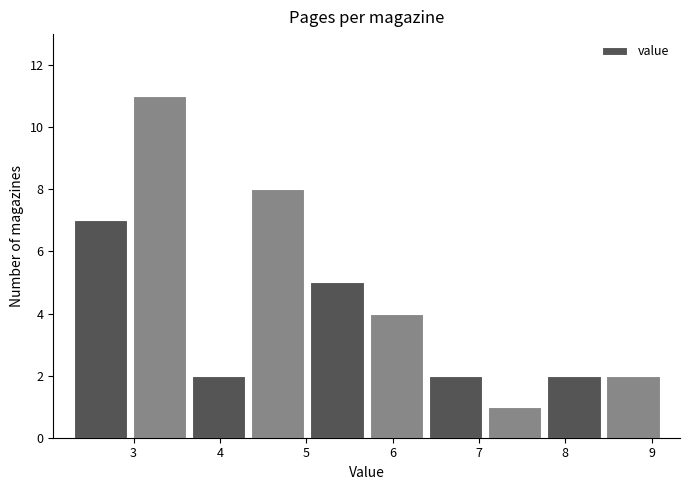

Reading left to right, transcribe this chart: for each bar, give the range it covers on the x-axis and its height. Neither the bar edges nor the heights are printed on the chart, so give them approximately, as read against the axes.

2.3 to 3.0: 7
3.0 to 3.6: 11
3.6 to 4.3: 2
4.3 to 5.0: 8
5.0 to 5.7: 5
5.7 to 6.4: 4
6.4 to 7.1: 2
7.1 to 7.8: 1
7.8 to 8.4: 2
8.4 to 9.1: 2